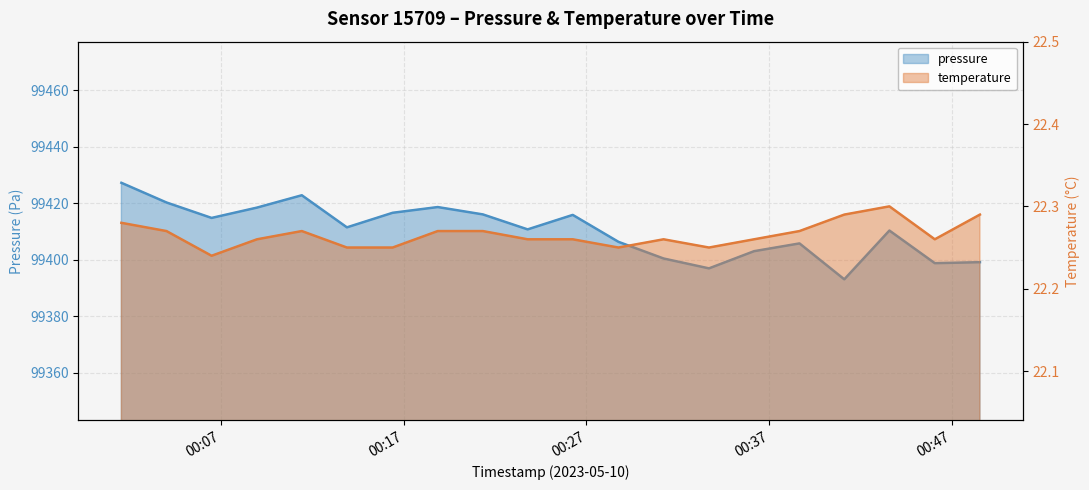

What are all the series names shown in the legend?

pressure, temperature